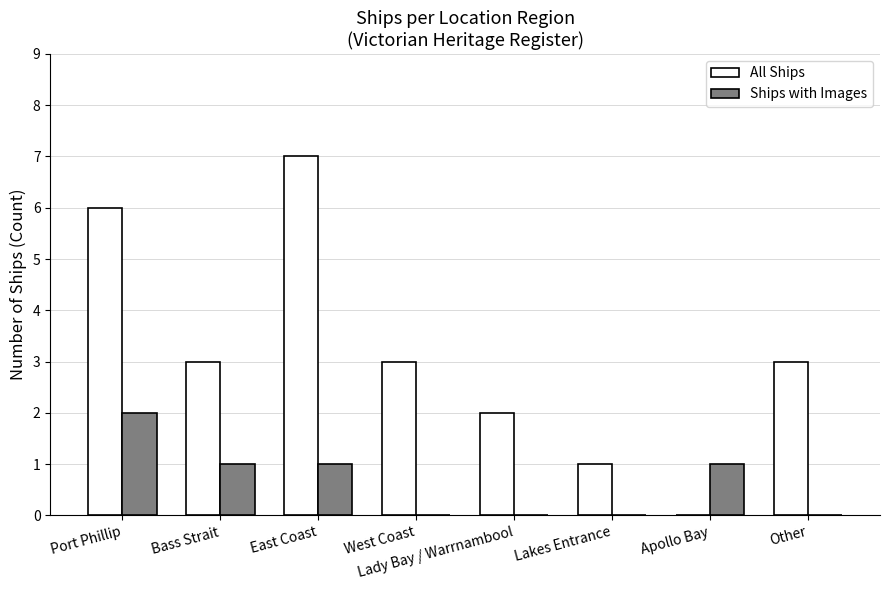

Are the bars horizontal?

No